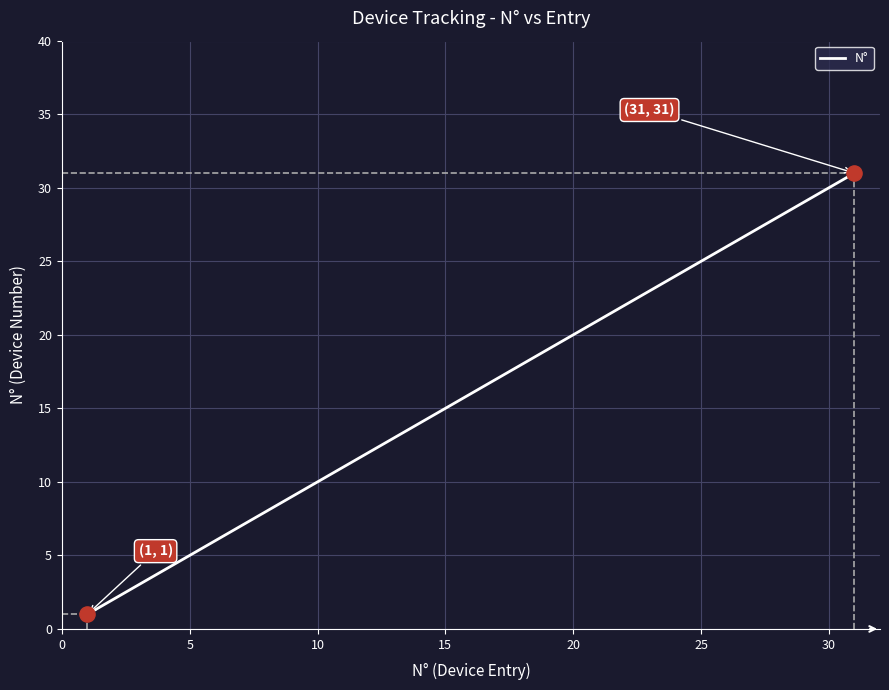

What is the difference between the maximum and minimum values?

30